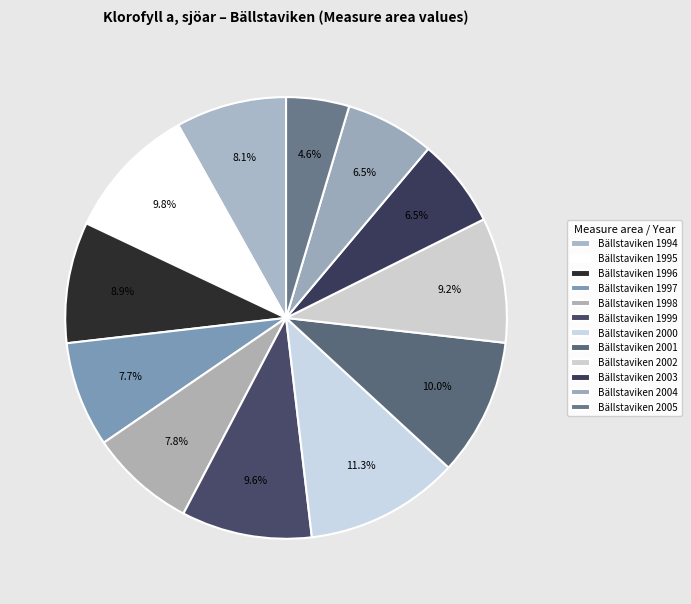

How many segments does this pie chart have?

12